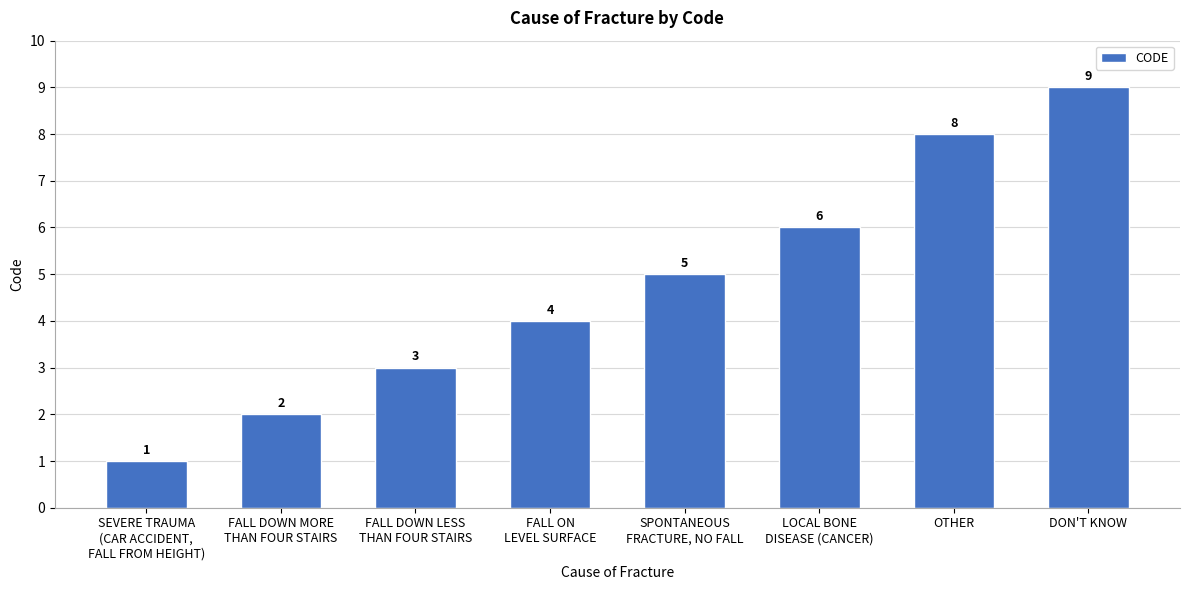

What value does the data have at FALL DOWN LESS
THAN FOUR STAIRS?

3